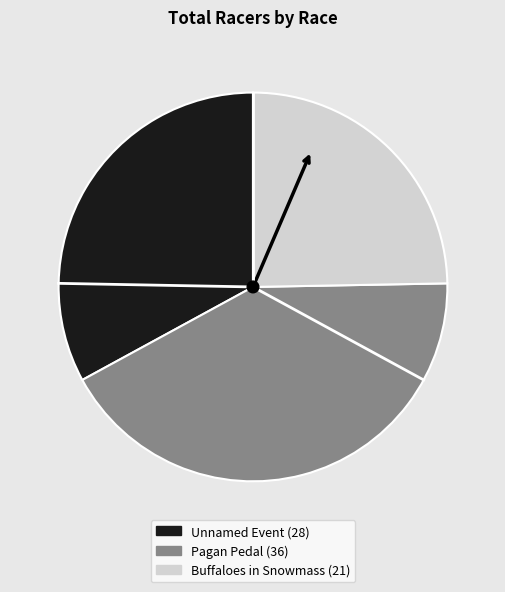

Is the sum of Buffaloes in Snowmass and Unnamed Event greater than half?

Yes